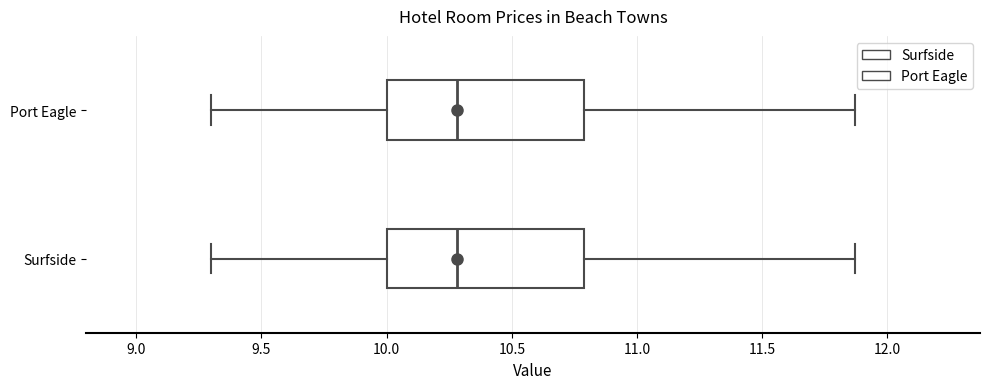

Reading bottom to top, transcribe this box plot: for each box, give where its median line is, the range the box spans, and where its two whiskers end, as read against the x-axis. The values are not printed on the chart, so give them approximately, as read against the axis.

Surfside: median 10.30, box 10.00 to 10.80, whiskers 9.30 to 11.85
Port Eagle: median 10.30, box 10.00 to 10.80, whiskers 9.30 to 11.85